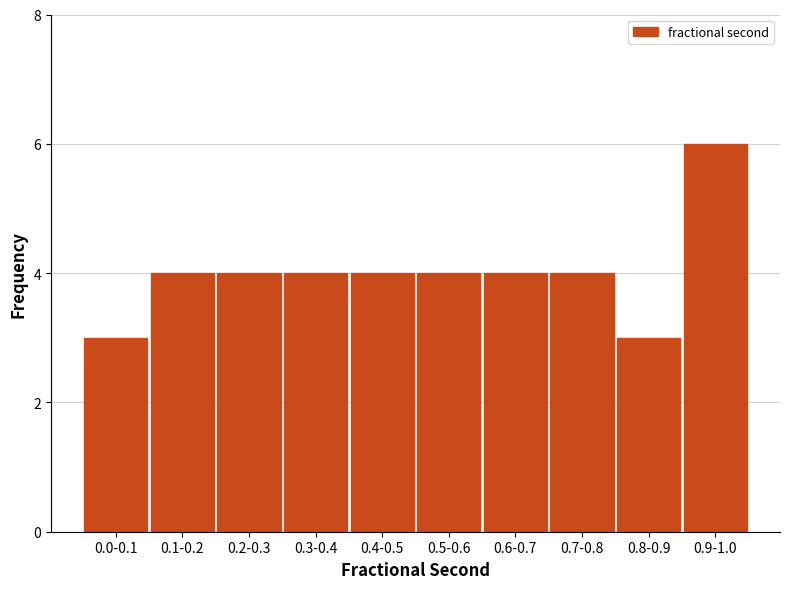

Reading right to left, what are all the values shown in this chart?

6	3	4	4	4	4	4	4	4	3